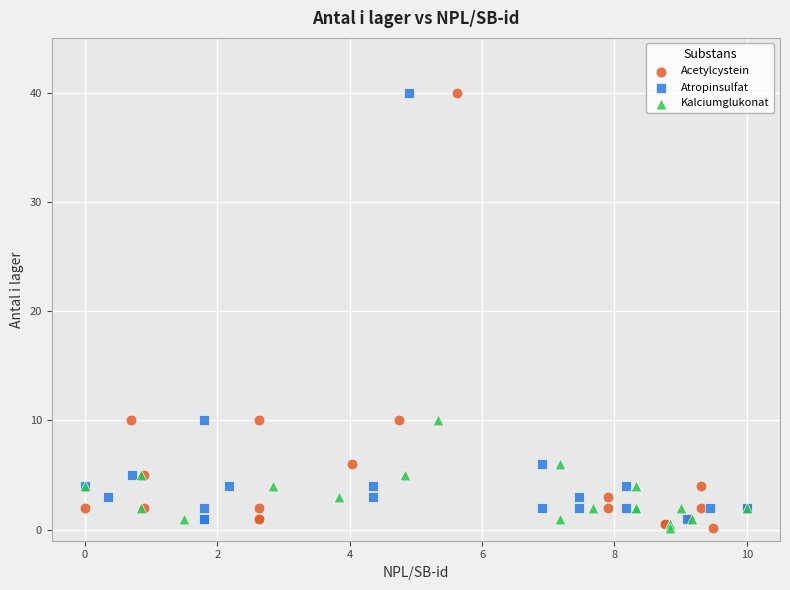

What are all the series names shown in the legend?

Acetylcystein, Atropinsulfat, Kalciumglukonat